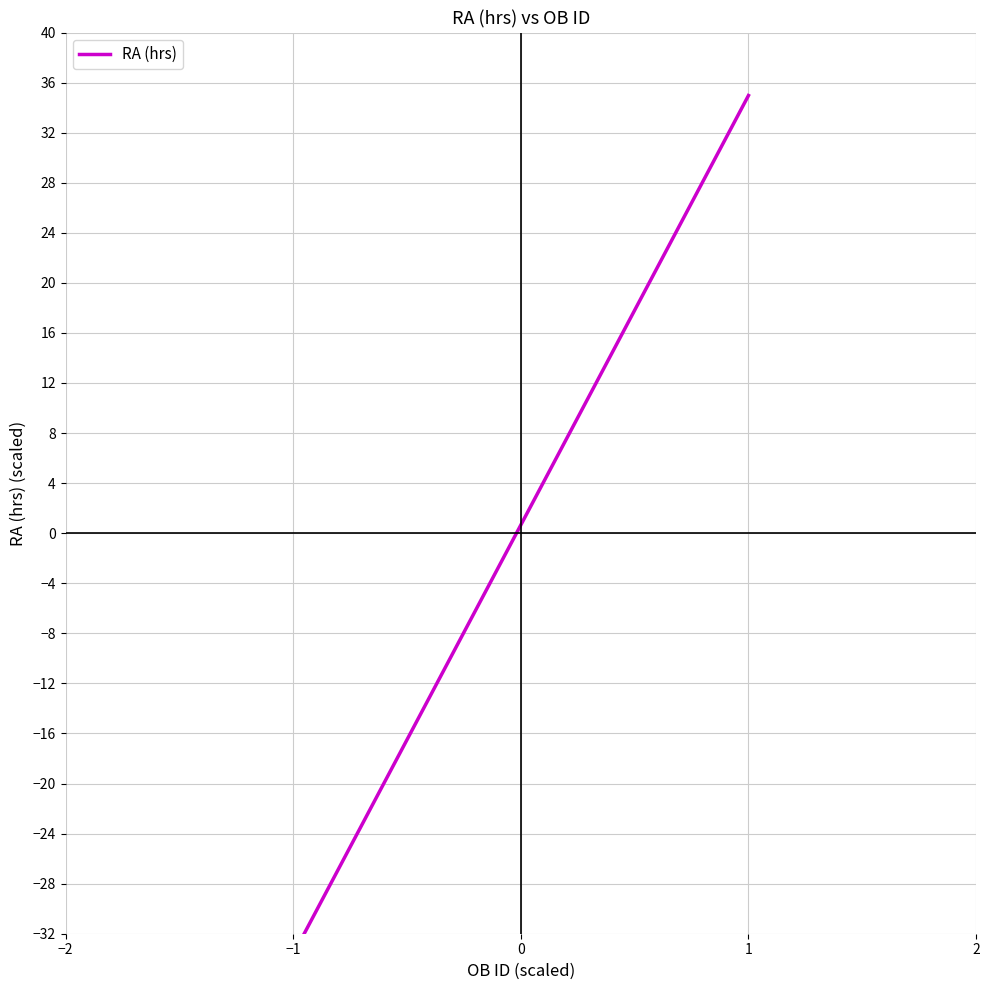

Reading left to right, list all the values displayed in this chart.

-33.7	-30.0	-26.4	-22.8	-19.2	-15.6	-12.0	-8.4	-4.8	-1.2	2.5	6.1	9.7	13.3	16.9	20.5	24.1	27.7	31.4	35.0